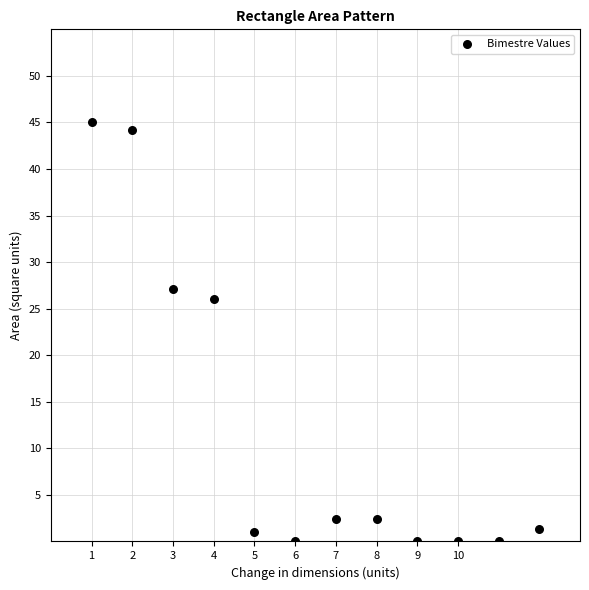

What is the range of Y values (max minus min)?

45.0